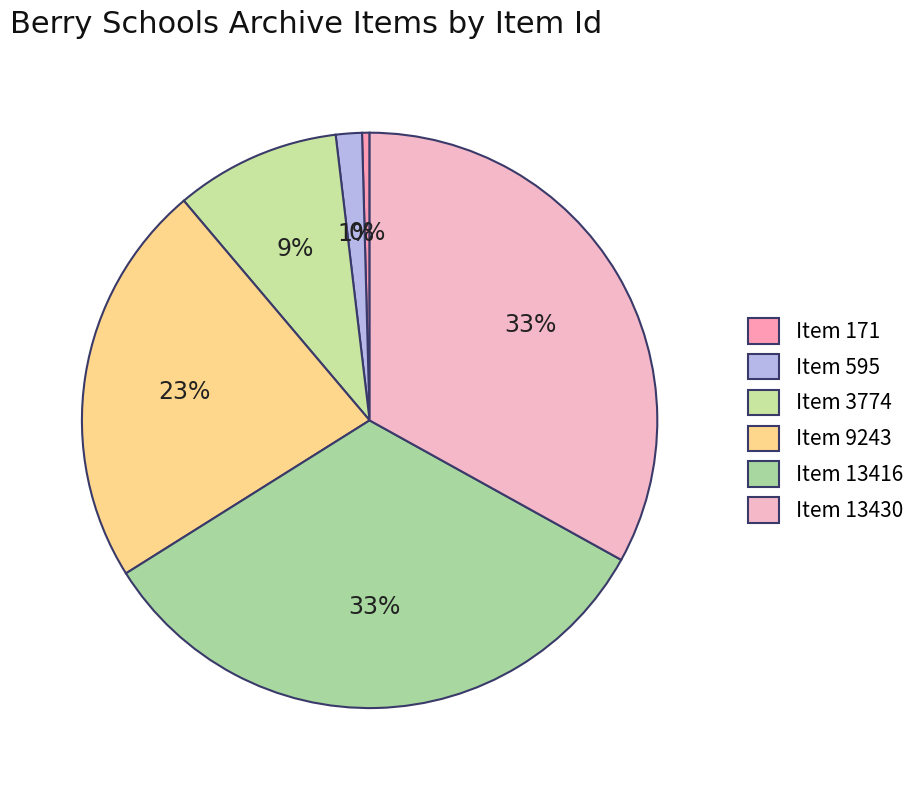

Count the number of slices in the pie.

6